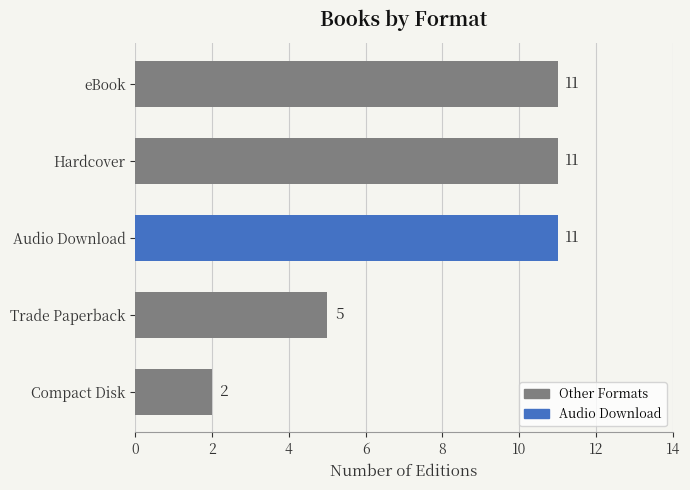

What is the smallest value displayed?

2